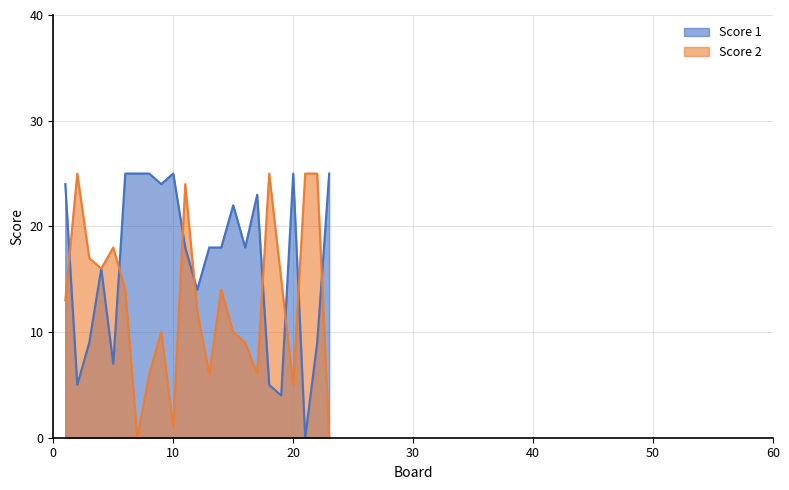

At which label does Score 1 first exceed 18?

1